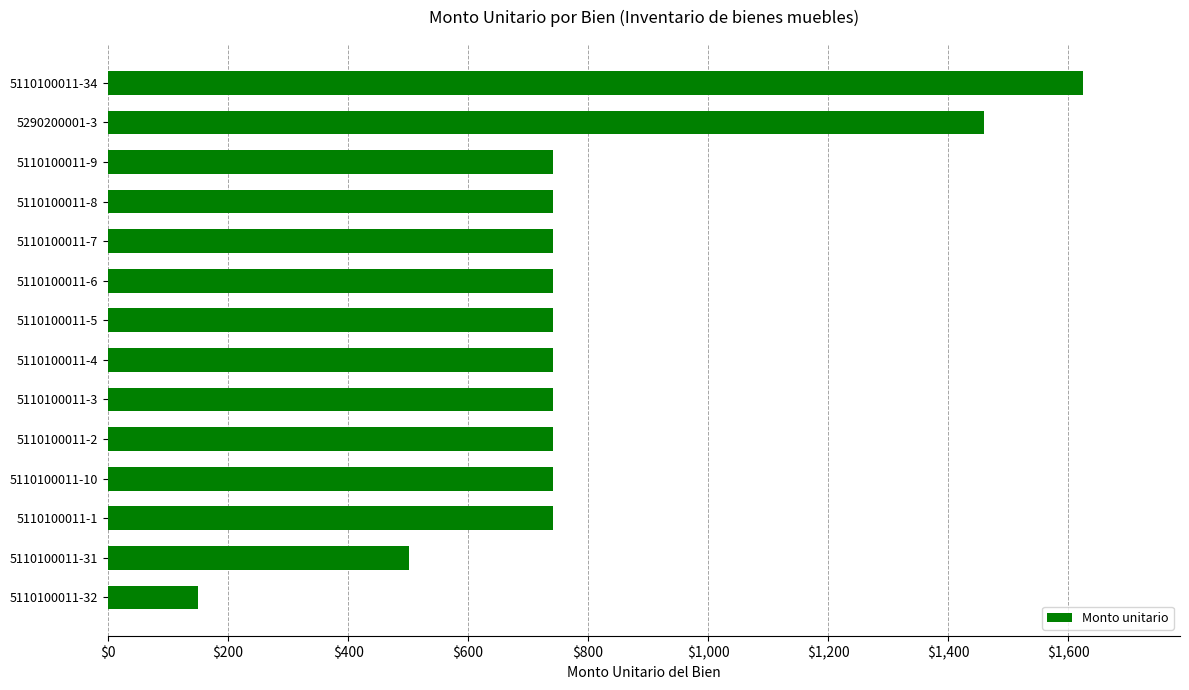

What is the average value?

796.5